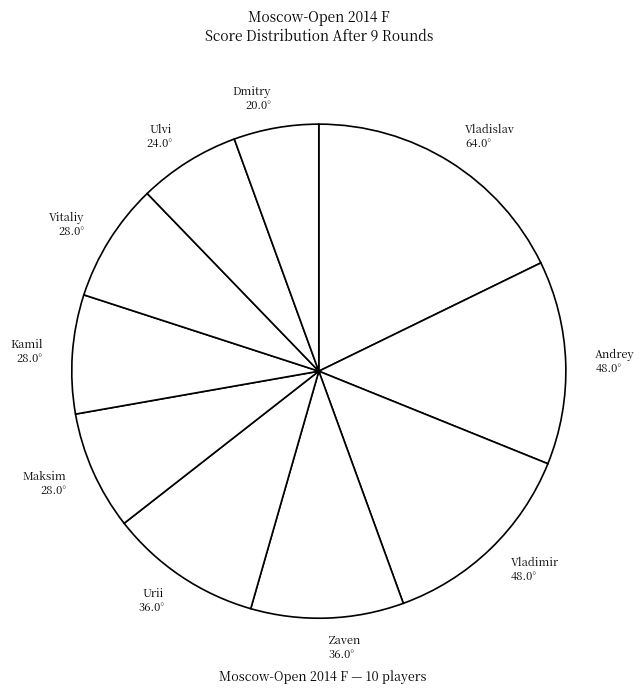

Is it true that Ulvi 24.0° is 1% of the pie?

False